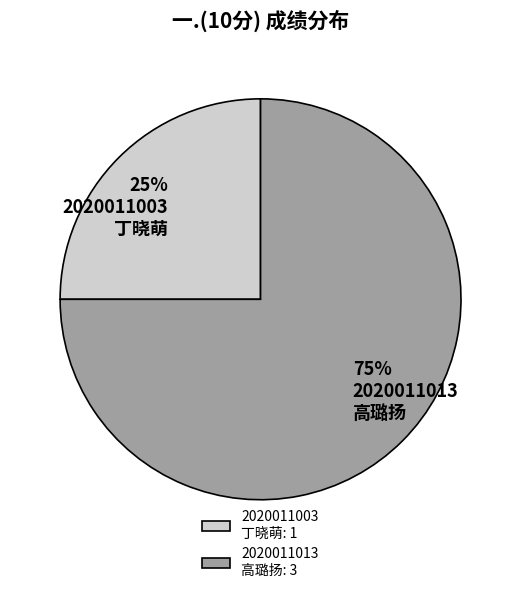

Is there any slice that represents more than half of the pie?

Yes